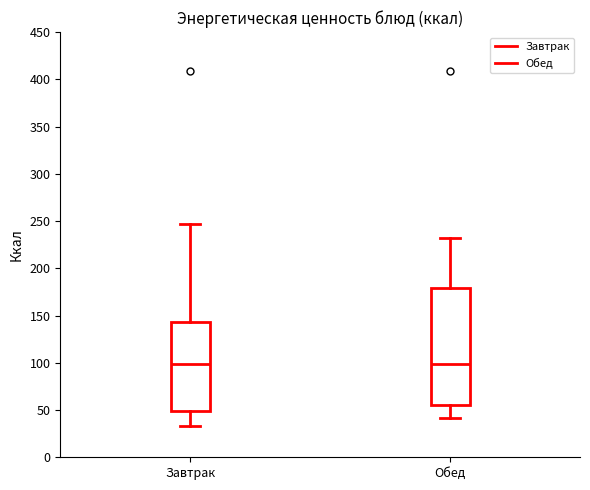

Reading left to right, read every box against the y-axis: the position of its median line, the range the box covers, and the ends of its whiskers. The values are not printed on the chart, so give them approximately, as read against the axis.

Завтрак: median 100, box 50 to 145, whiskers 35 to 245
Обед: median 100, box 55 to 180, whiskers 40 to 230